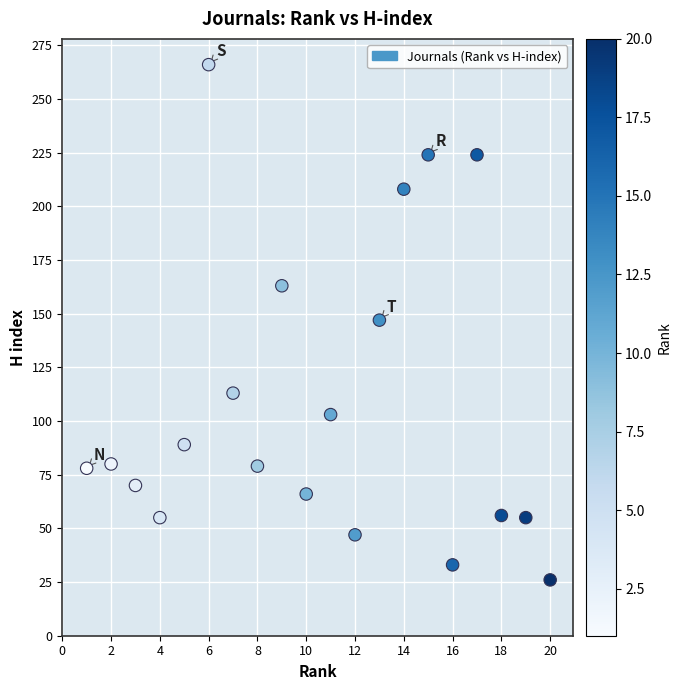

What is the range of X values (max minus min)?

19